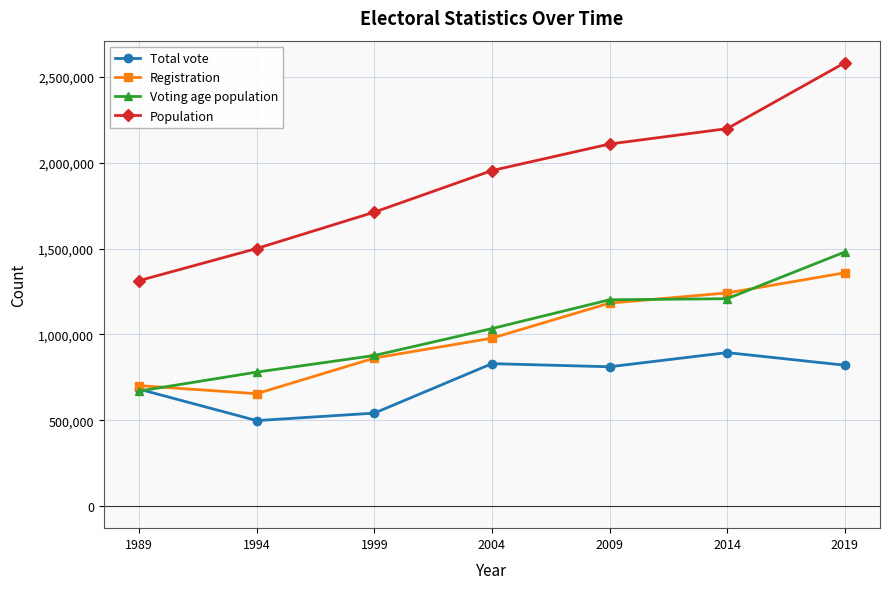

Which series changed the most between 1994 and 2009?

Population